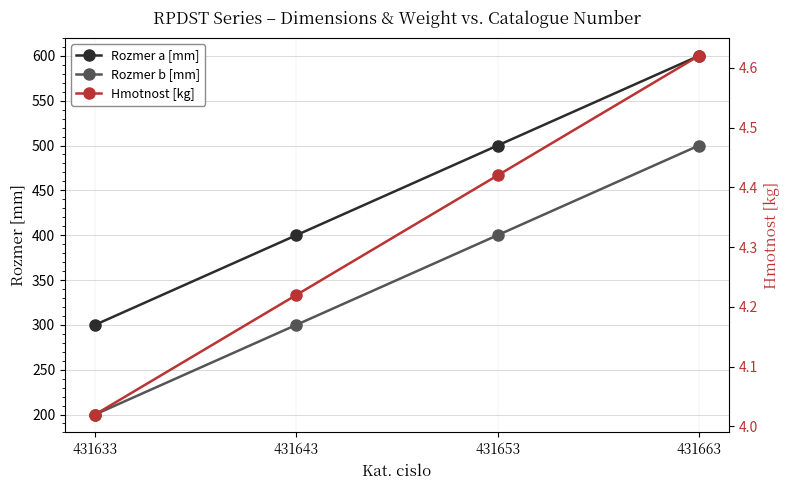

How many data points does each series have?

4